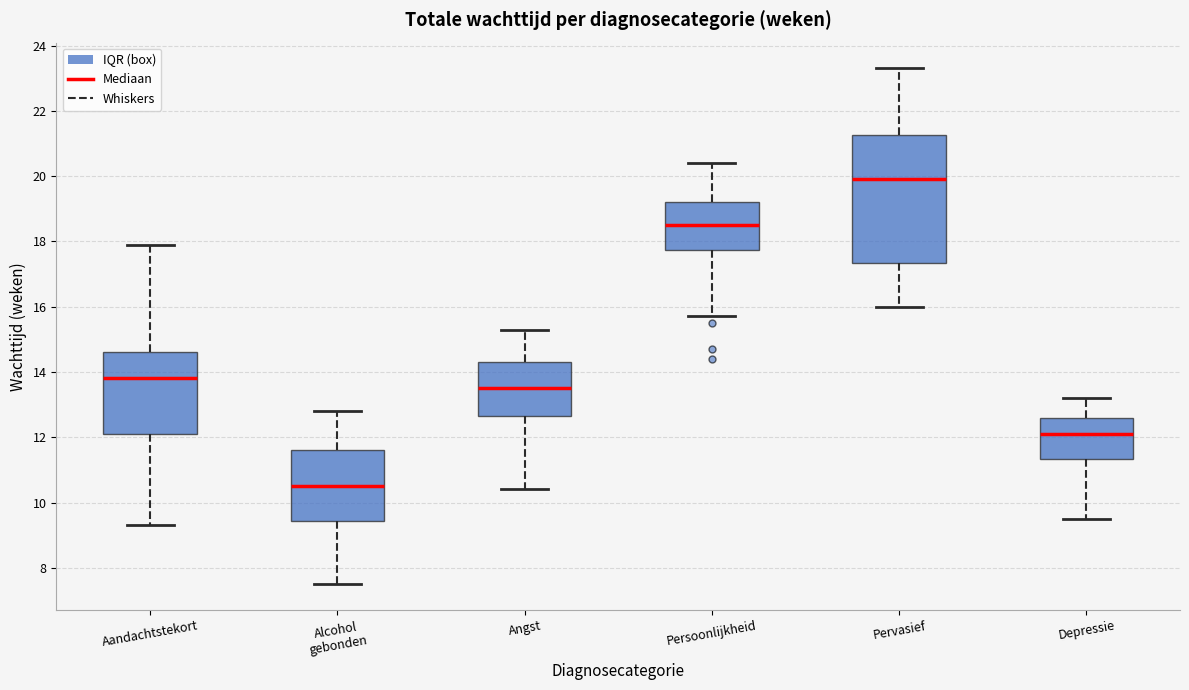

Reading left to right, transcribe this box plot: for each box, give where its median line is, the range the box spans, and where its two whiskers end, as read against the y-axis. The values are not printed on the chart, so give them approximately, as read against the axis.

Aandachtstekort: median 13.8, box 12.2 to 14.6, whiskers 9.4 to 18.0
Alcohol gebonden: median 10.6, box 9.4 to 11.6, whiskers 7.6 to 12.8
Angst: median 13.6, box 12.6 to 14.4, whiskers 10.4 to 15.4
Persoonlijkheid: median 18.6, box 17.8 to 19.2, whiskers 15.8 to 20.4
Pervasief: median 20.0, box 17.4 to 21.2, whiskers 16.0 to 23.4
Depressie: median 12.2, box 11.4 to 12.6, whiskers 9.6 to 13.2